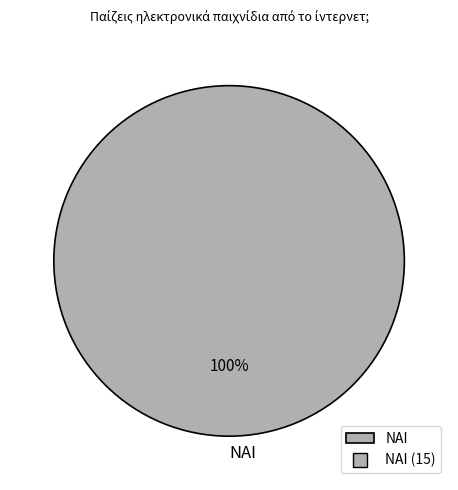

How many slices are in this pie chart?

1